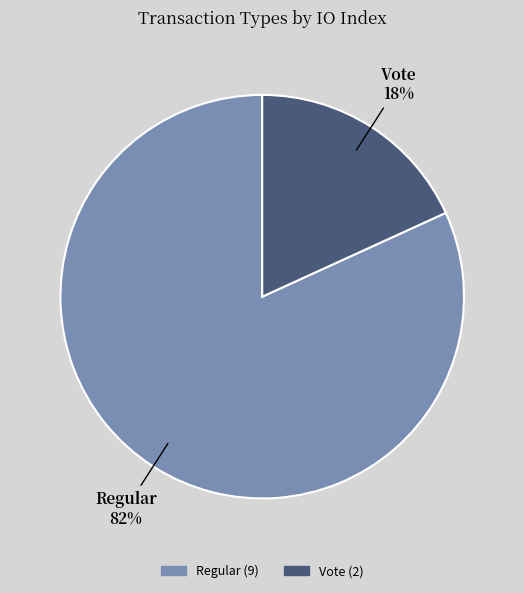

Combined, do Regular and Vote account for over 50%?

Yes